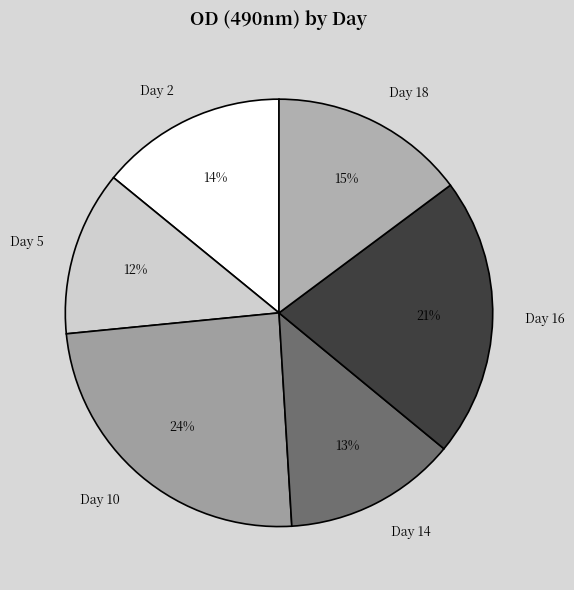

The Day 16 slice represents 26% of the pie. True or false?

False